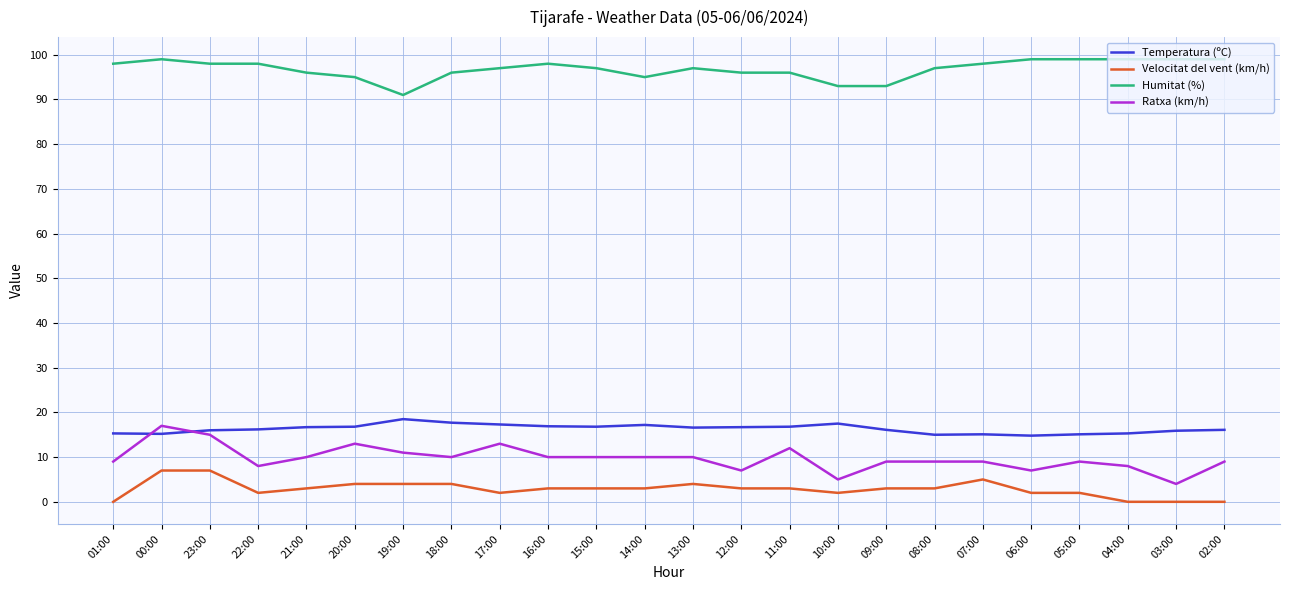

Between 11:00 and 03:00, which series saw the biggest shift?

Ratxa (km/h)